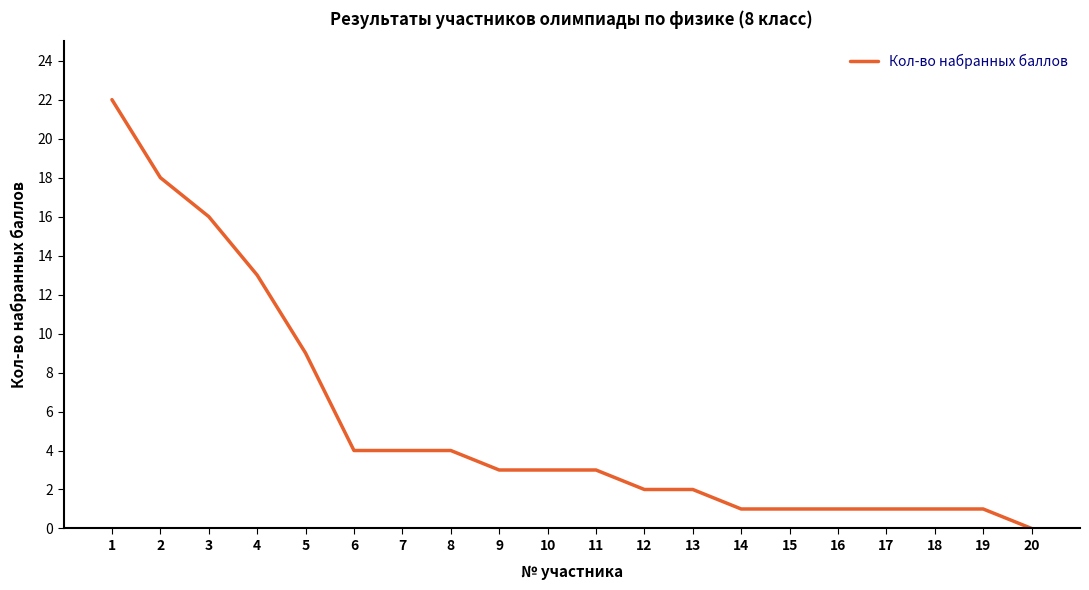

Is it true that the value at 10 is 3?

True